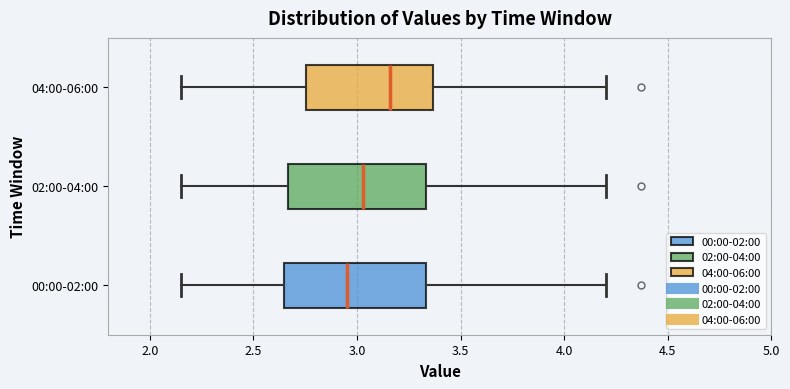

Which box's median line is the furthest to the left?

00:00-02:00